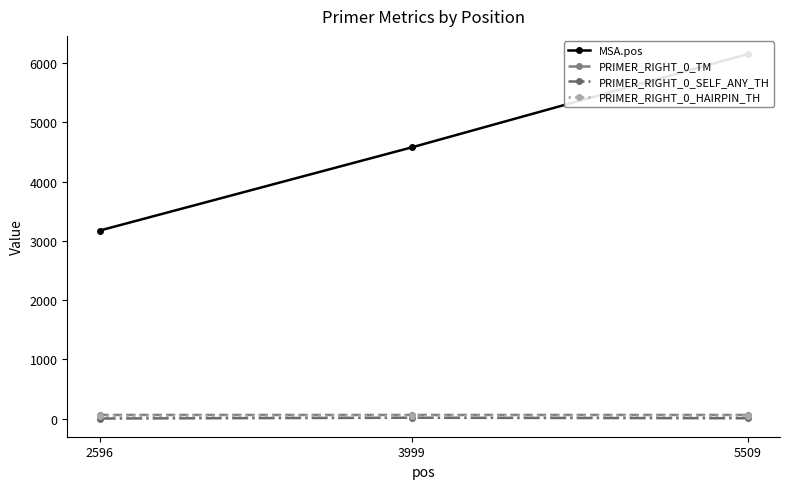

How many data points in PRIMER_RIGHT_0_SELF_ANY_TH are less than 4?

1